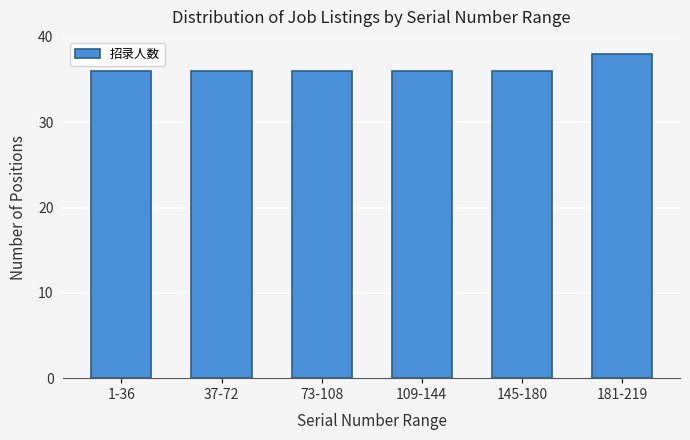

Reading right to left, list all the values displayed in this chart.

38	36	36	36	36	36